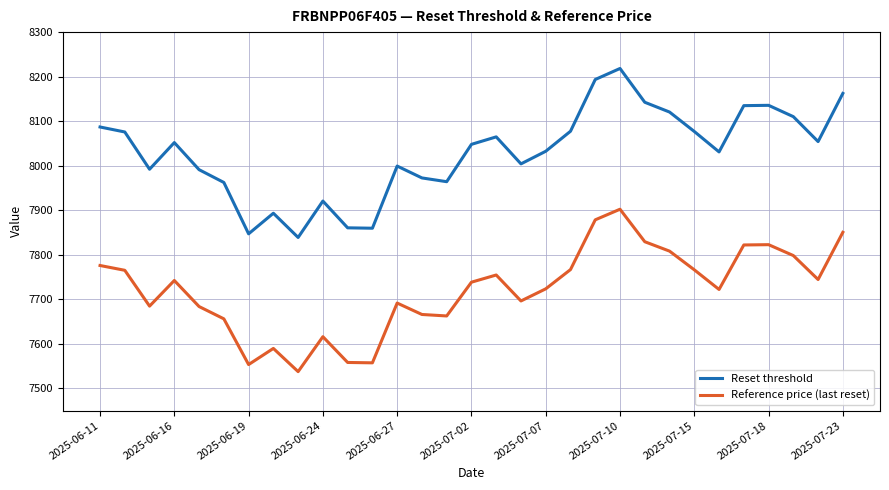

Does the chart have visible grid lines?

Yes